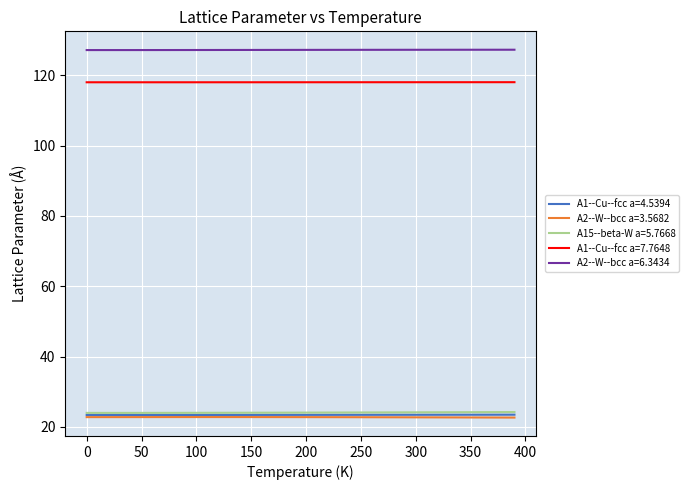

What is the lowest value of the A2--W--bcc a=3.5682 series?

22.6